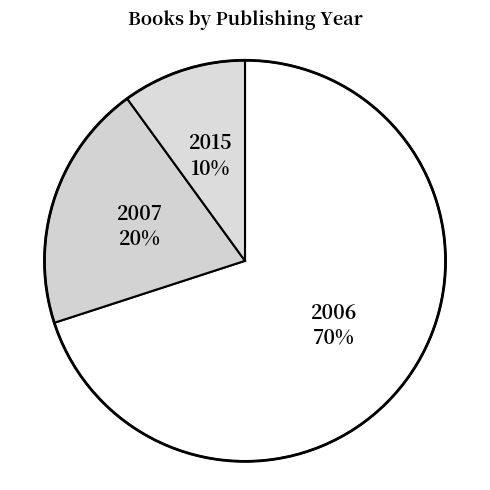

Approximately how many times larger is the value at 2006 compared to 2007?

3.5